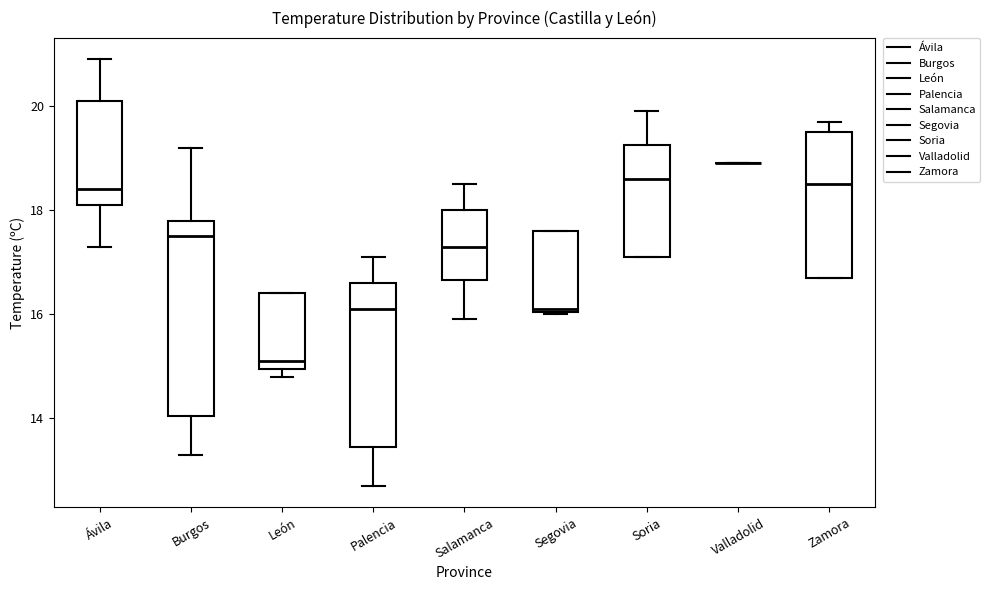

Reading left to right, read every box against the y-axis: the position of its median line, the range the box covers, and the ends of its whiskers. The values are not printed on the chart, so give them approximately, as read against the axis.

Ávila: median 18.4, box 18.2 to 20.2, whiskers 17.4 to 21.0
Burgos: median 17.6, box 14.0 to 17.8, whiskers 13.4 to 19.2
León: median 15.2, box 15.0 to 16.4, whiskers 14.8 to 16.4
Palencia: median 16.2, box 13.4 to 16.6, whiskers 12.8 to 17.2
Salamanca: median 17.4, box 16.6 to 18.0, whiskers 16.0 to 18.6
Segovia: median 16.2, box 16.0 to 17.6, whiskers 16.0 to 17.6
Soria: median 18.6, box 17.2 to 19.2, whiskers 17.2 to 20.0
Valladolid: box collapsed to a line at 19.0, whiskers 19.0 to 19.0
Zamora: median 18.6, box 16.8 to 19.6, whiskers 16.8 to 19.8